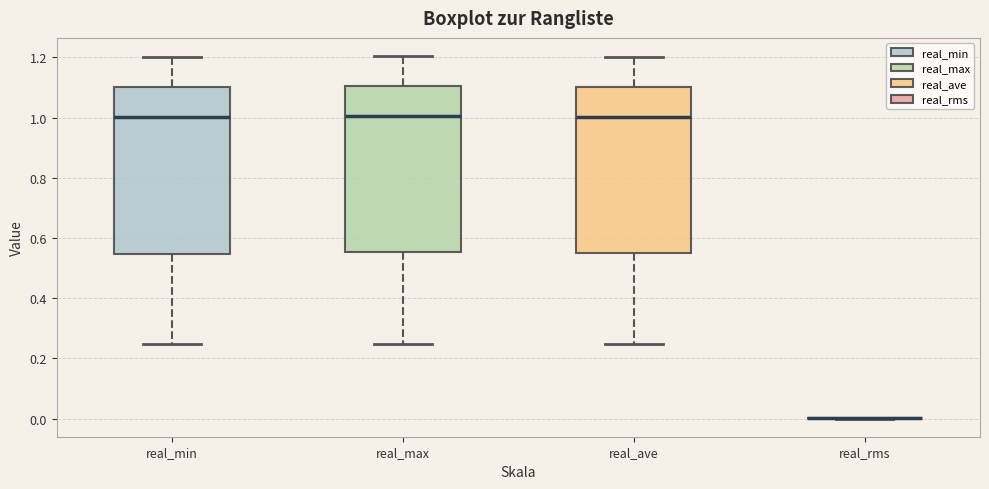

Where is the upper edge of the box for real_max on the y-axis? The values are not printed on the chart, so give them approximately, as read against the axis.

1.10